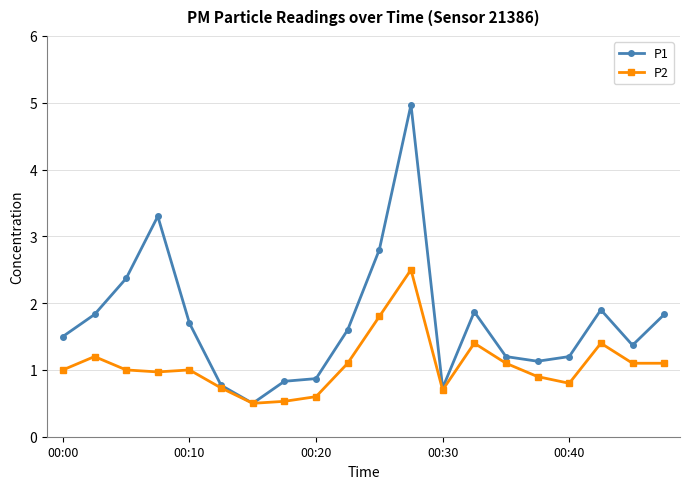

What is the value of the P2 point at the 4th from the left?

1.0